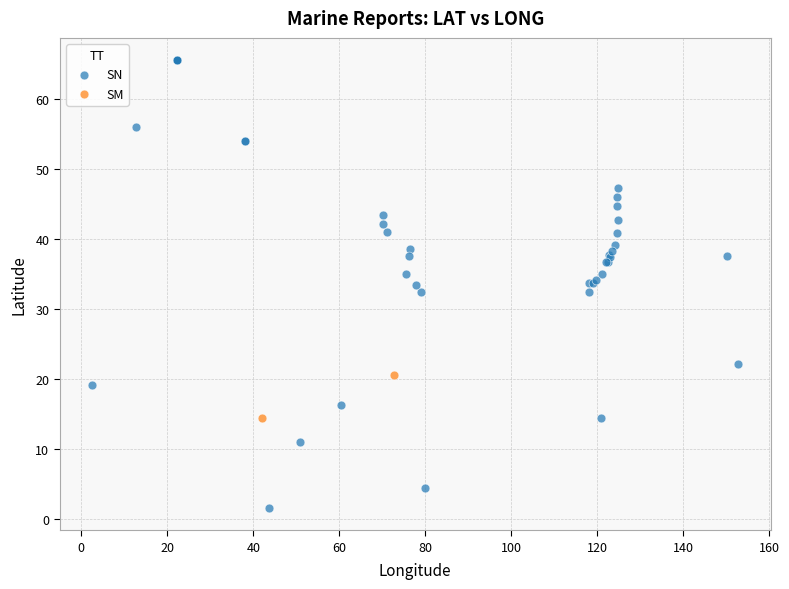

What are all the series names shown in the legend?

SN, SM